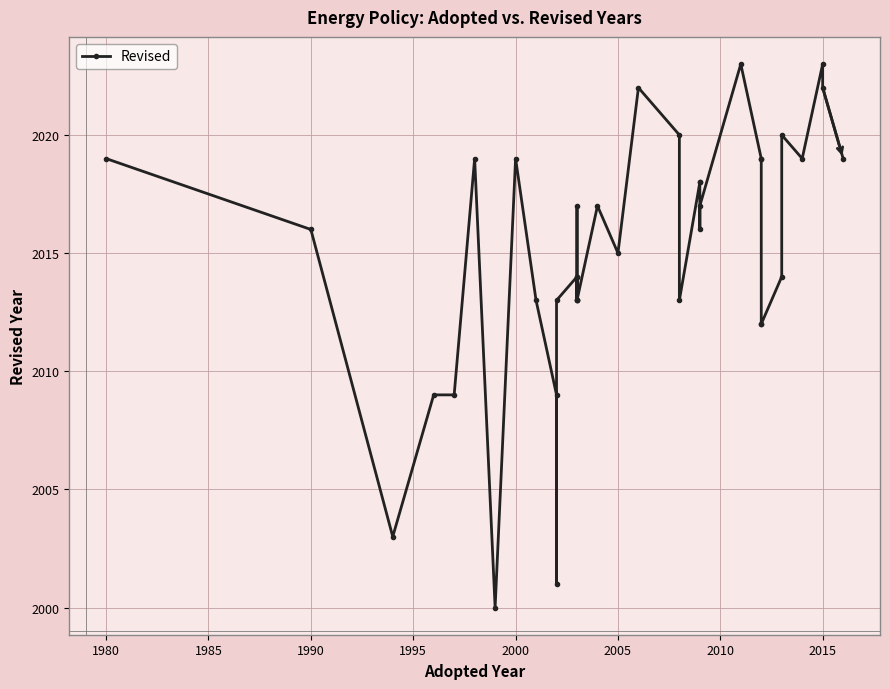

What is the value of the 33rd point from the left?

2014